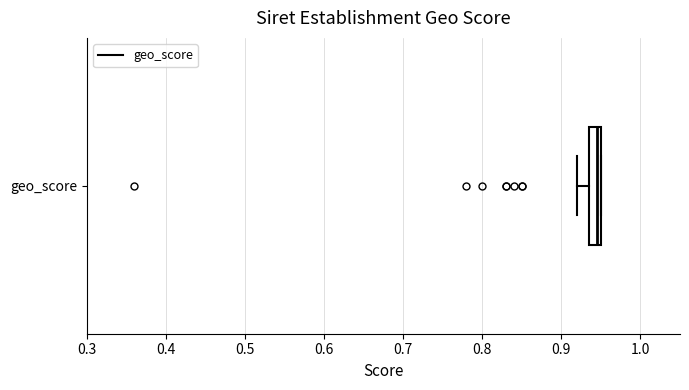

Transcribe this box plot: give where the median line is, the range the box spans, and where the two whiskers end, as read against the x-axis. The values are not printed on the chart, so give them approximately, as read against the axis.

median 0.95 (just left of the box's right edge), box 0.94 to 0.95, whiskers 0.92 to 0.95